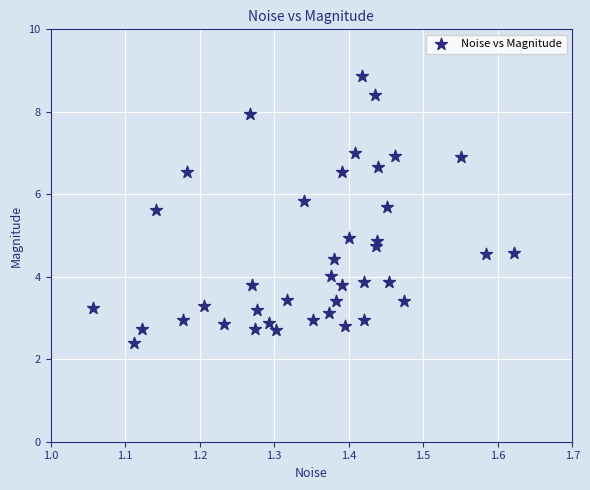

What is the range of X values (max minus min)?

0.6